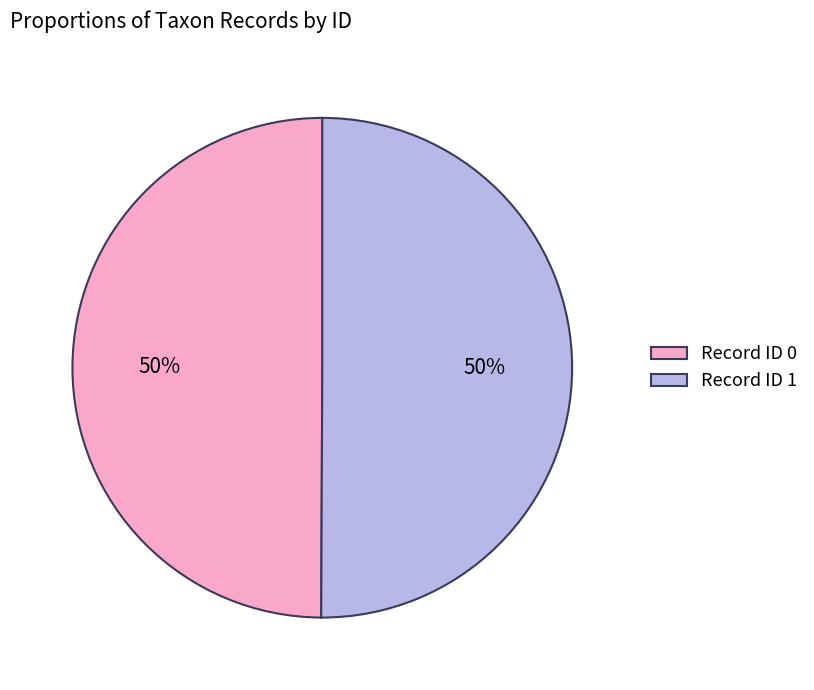

To the nearest percent, what percentage of the pie is Record ID 0?

50%